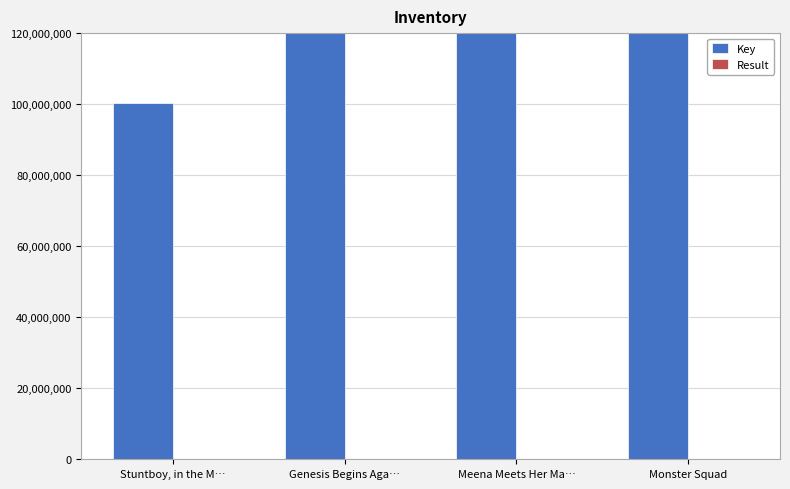

The value of Key at Genesis Begins Aga… is 163628046. True or false?

True